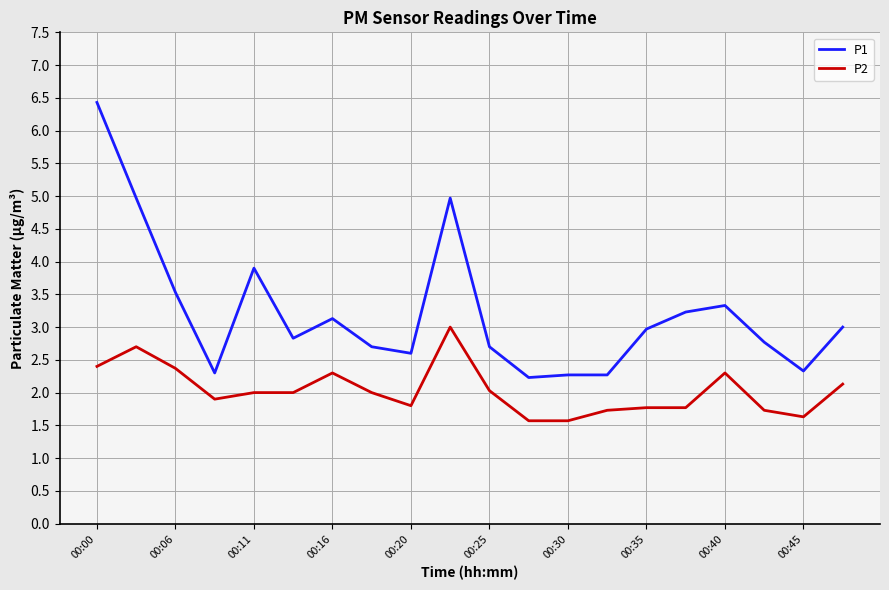

What is the highest value of the P1 series?

6.4